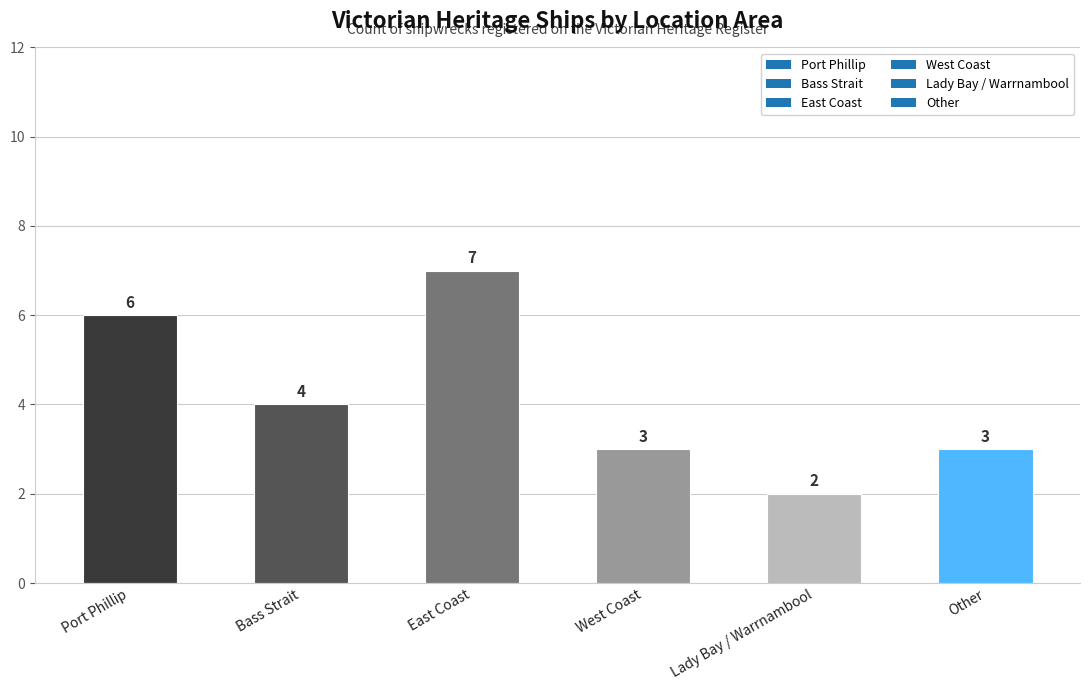

What is the value of the 4th bar from the left?

3